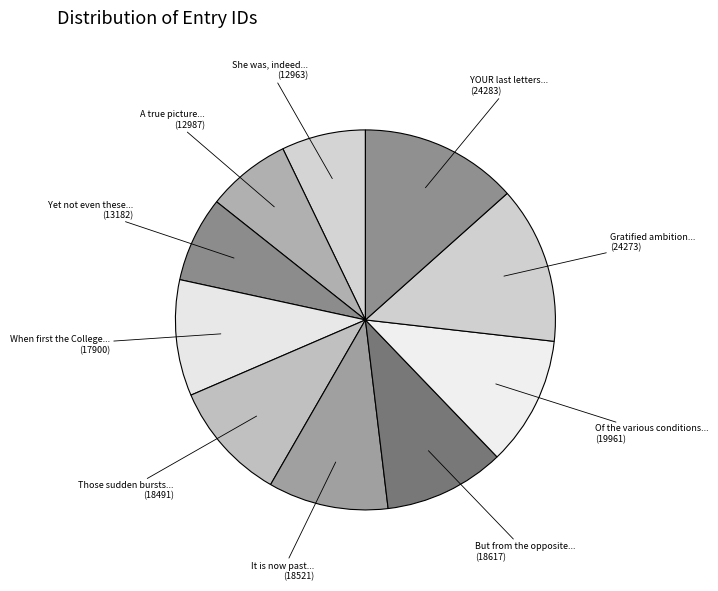

How many slices are in this pie chart?

10